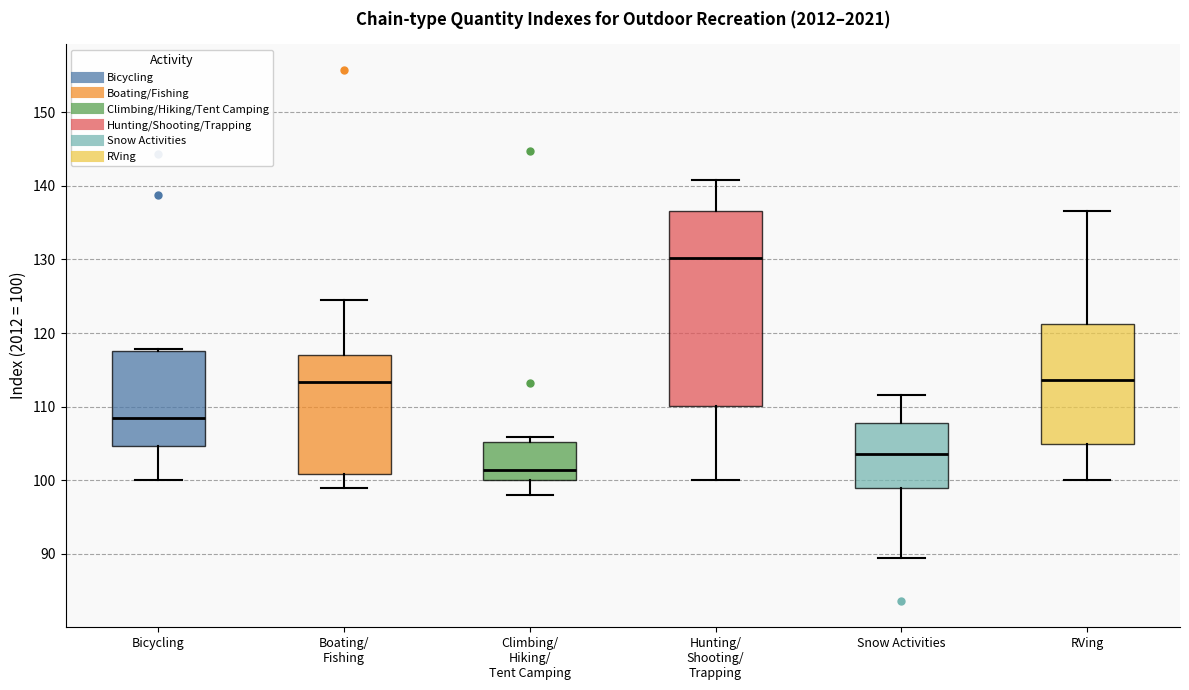

Reading left to right, transcribe this box plot: for each box, give where its median line is, the range the box spans, and where its two whiskers end, as read against the y-axis. The values are not printed on the chart, so give them approximately, as read against the axis.

Bicycling: median 109, box 105 to 118, whiskers 100 to 118
Boating/ Fishing: median 113, box 101 to 117, whiskers 99 to 124
Climbing/ Hiking/ Tent Camping: median 101, box 100 to 105, whiskers 98 to 106
Hunting/ Shooting/ Trapping: median 130, box 110 to 137, whiskers 100 to 141
Snow Activities: median 104, box 99 to 108, whiskers 89 to 112
RVing: median 114, box 105 to 121, whiskers 100 to 137